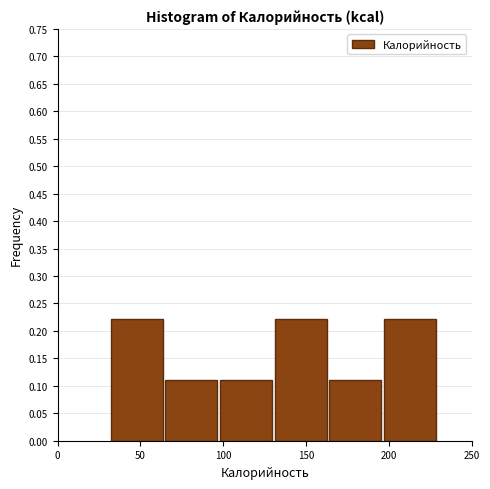

How tall is the bar that spans 32 to 65 on the x-axis? Neither the bar edges nor the heights are printed on the chart, so give them approximately, as read against the axes.

0.22